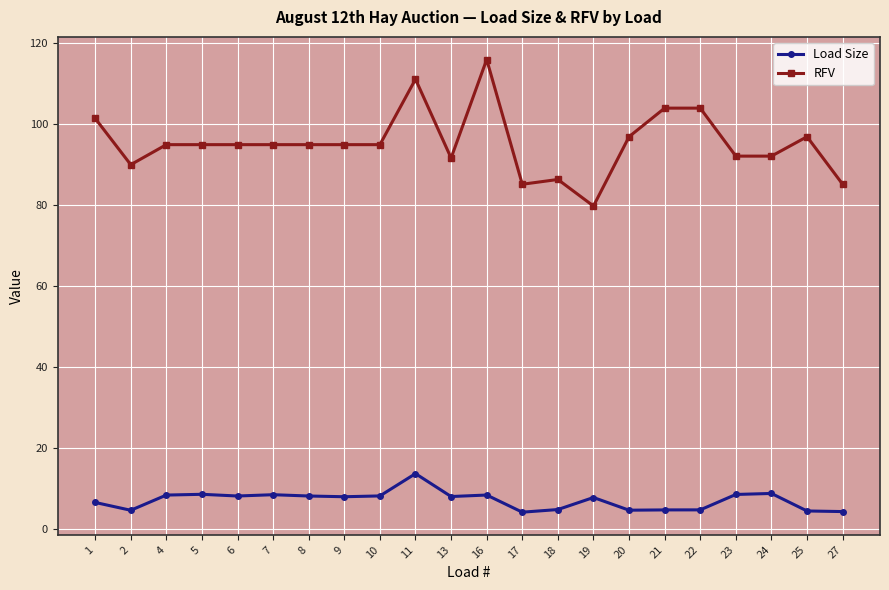

What is the total value across all series at 24?

100.9